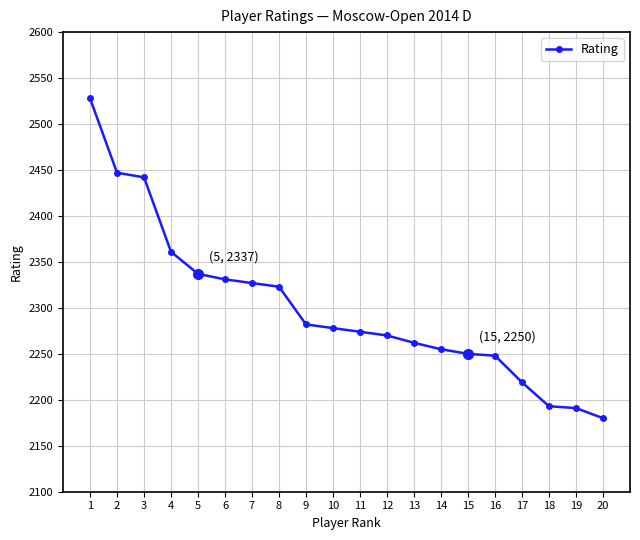

What is the difference between the maximum and minimum values?

348